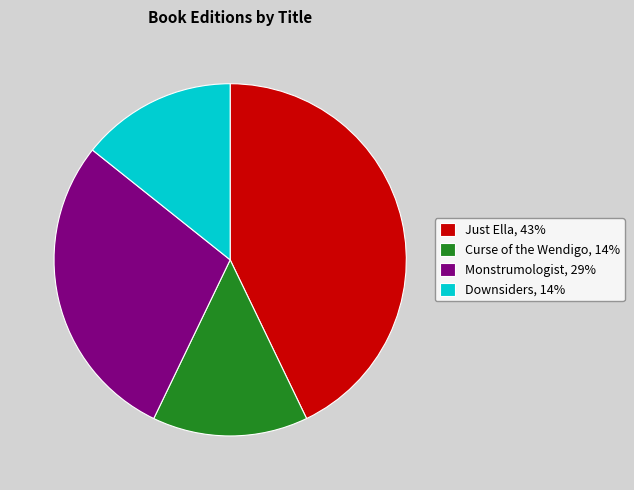

The Monstrumologist, 29% slice represents 29% of the pie. True or false?

True